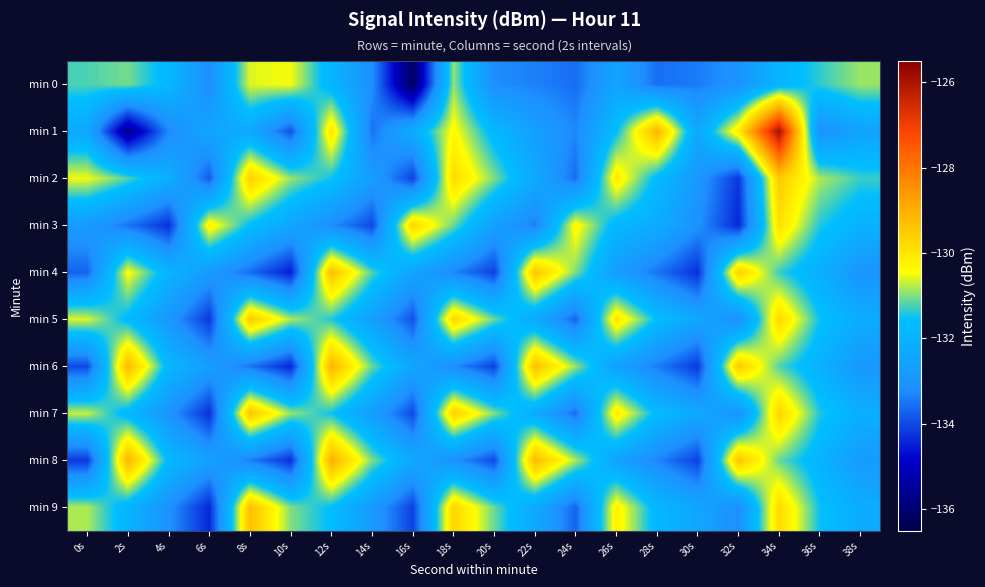

How many series are shown in this chart?

10